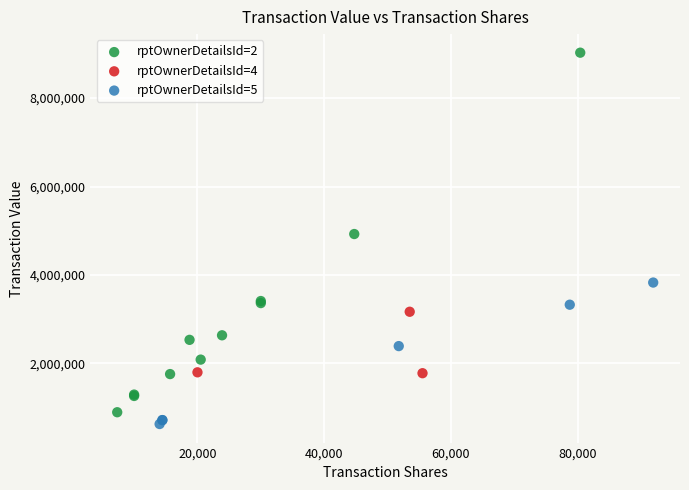

Which series has the widest spread of Y values?

rptOwnerDetailsId=2